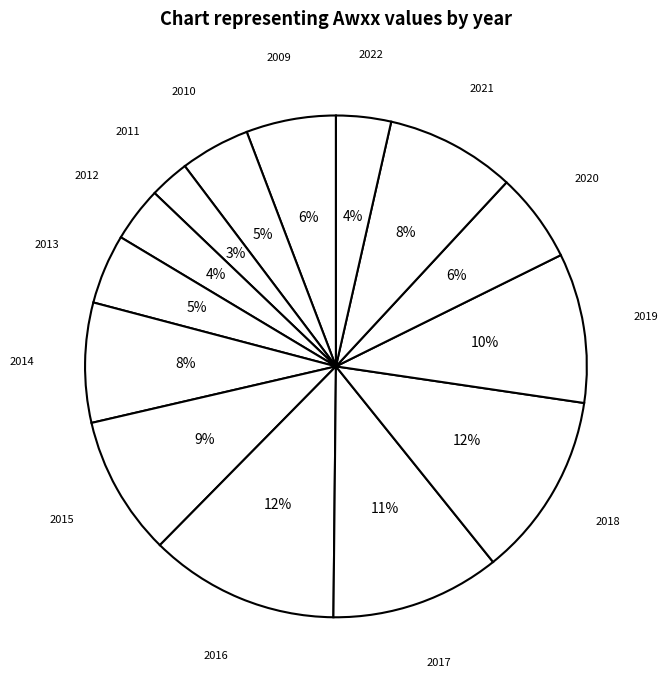

To the nearest percent, what is the difference between the 2010 and 2018 slice percentages?

7%